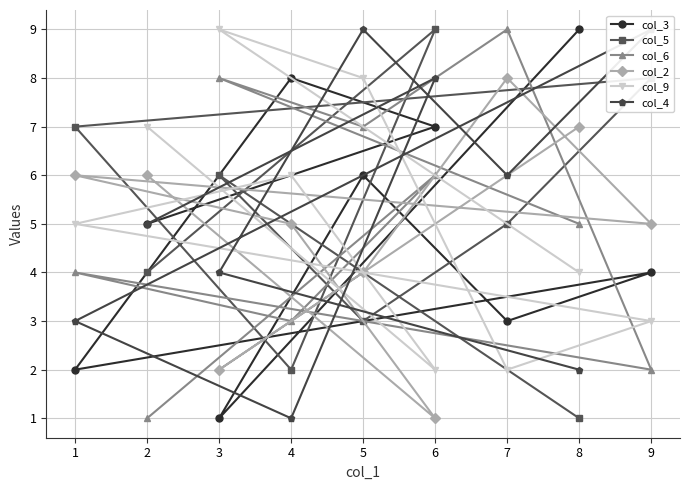

At how many categories does at least one series exceed 5?

9